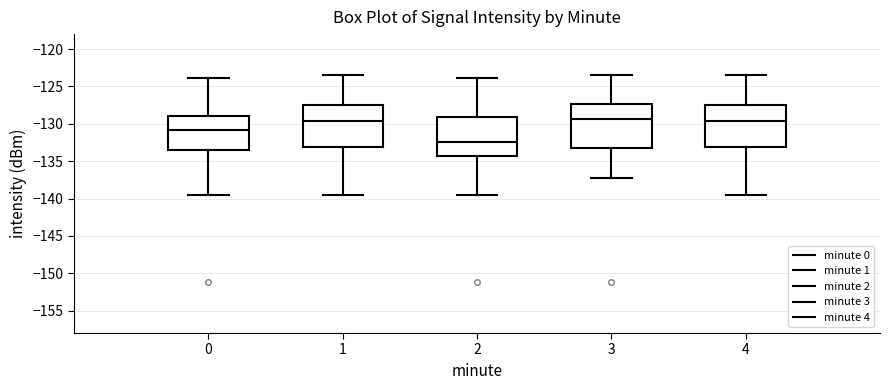

Reading left to right, read every box against the y-axis: the position of its median line, the range the box covers, and the ends of its whiskers. The values are not printed on the chart, so give them approximately, as read against the axis.

0: median -131.0, box -133.5 to -129.0, whiskers -139.5 to -124.0
1: median -129.5, box -133.0 to -127.5, whiskers -139.5 to -123.5
2: median -132.5, box -134.0 to -129.0, whiskers -139.5 to -124.0
3: median -129.5, box -133.0 to -127.5, whiskers -137.0 to -123.5
4: median -129.5, box -133.0 to -127.5, whiskers -139.5 to -123.5